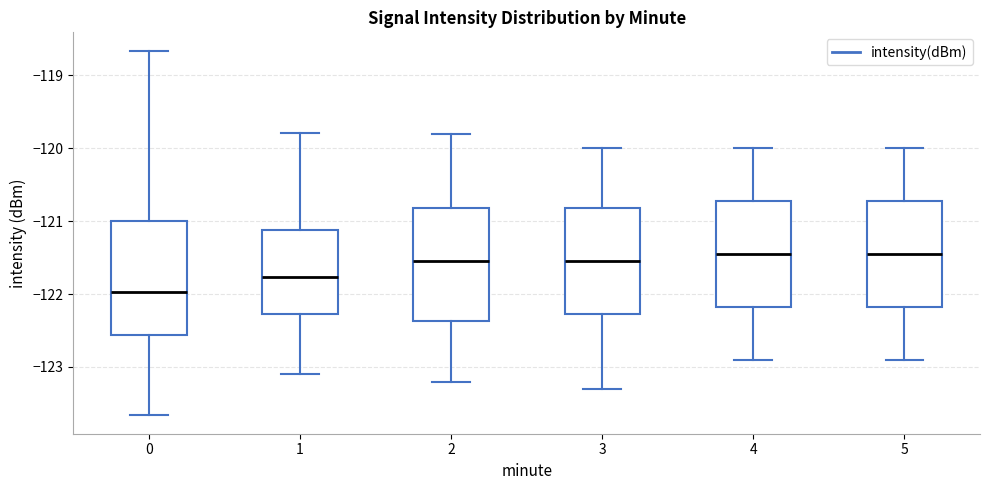

Reading left to right, read every box against the y-axis: the position of its median line, the range the box covers, and the ends of its whiskers. The values are not printed on the chart, so give them approximately, as read against the axis.

0: median -122.0, box -122.6 to -121.0, whiskers -123.7 to -118.7
1: median -121.8, box -122.3 to -121.1, whiskers -123.1 to -119.8
2: median -121.5, box -122.4 to -120.8, whiskers -123.2 to -119.8
3: median -121.5, box -122.3 to -120.8, whiskers -123.3 to -120.0
4: median -121.4, box -122.2 to -120.7, whiskers -122.9 to -120.0
5: median -121.4, box -122.2 to -120.7, whiskers -122.9 to -120.0